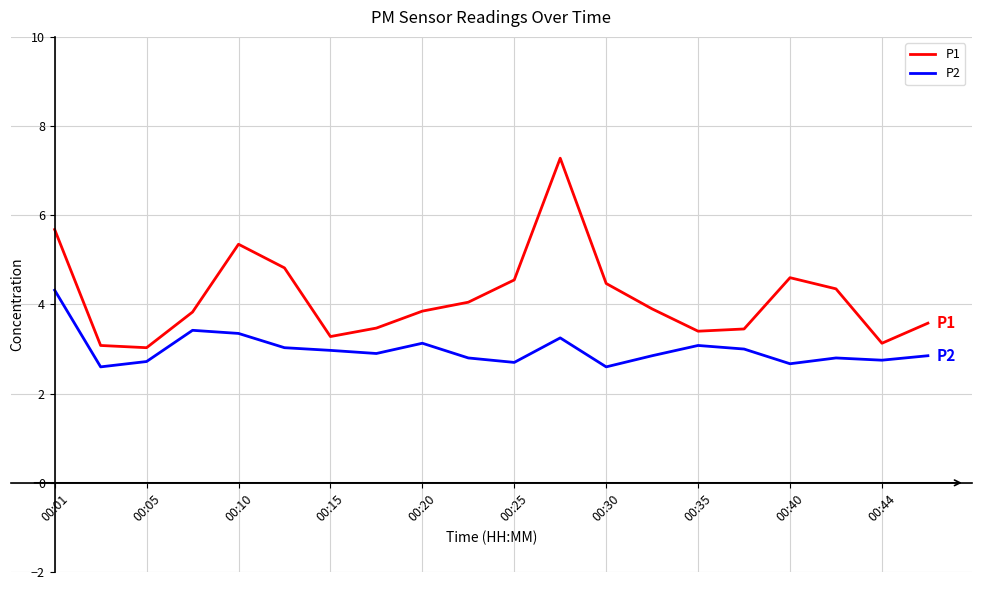

List the series in order of their overall mean, highest first.

P1, P2